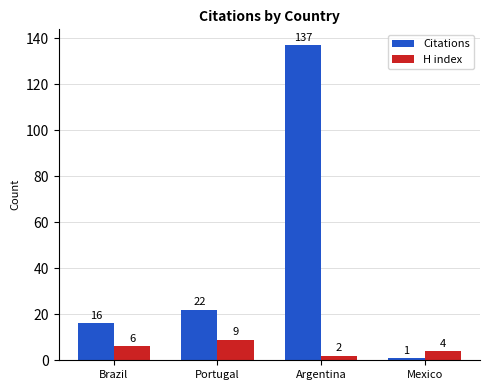

The Citations series shows 70 at Argentina. True or false?

False